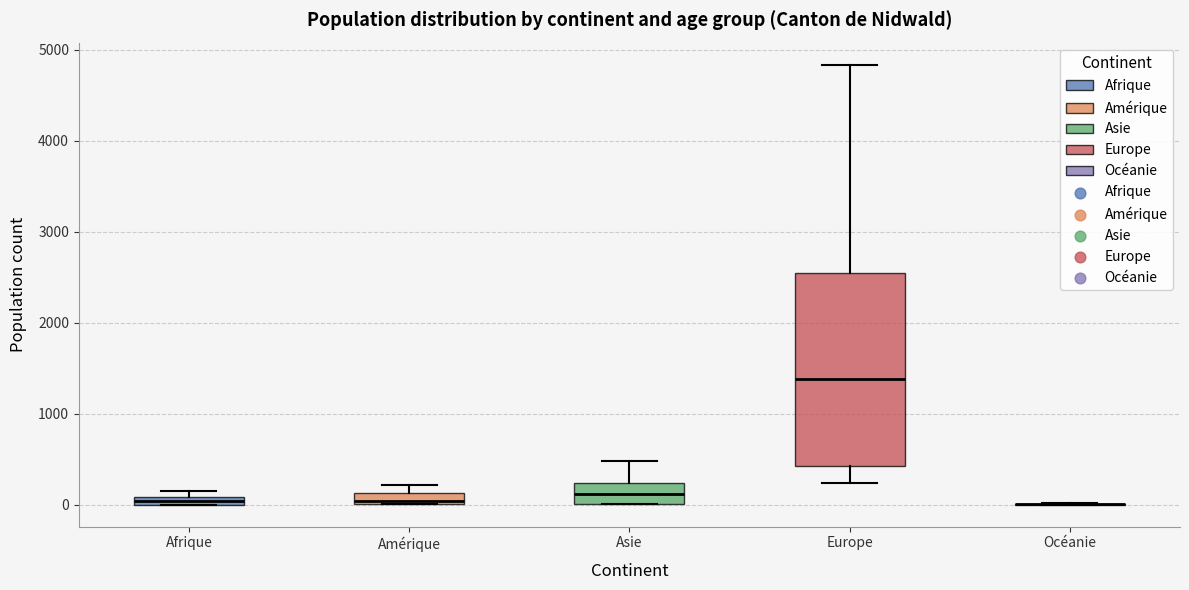

Which box is the tallest, from its lower edge to its upper edge?

Europe